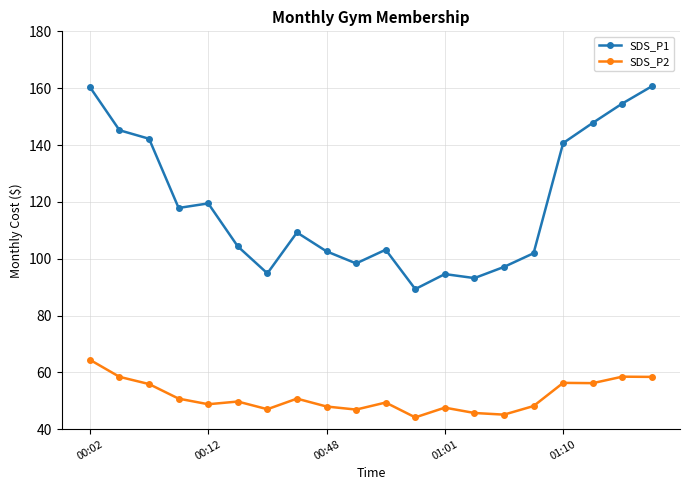

Rank the series by their average value, from highest to lowest.

SDS_P1, SDS_P2